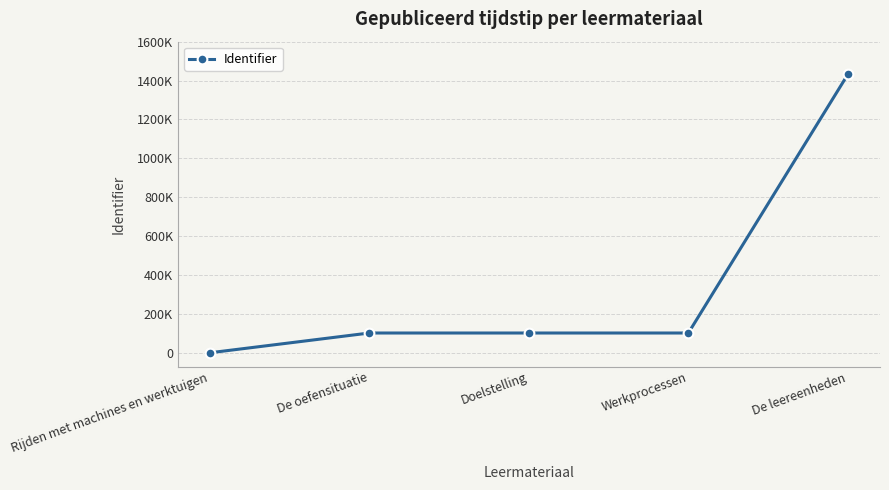

At which label is the value closest to 716117?

Doelstelling